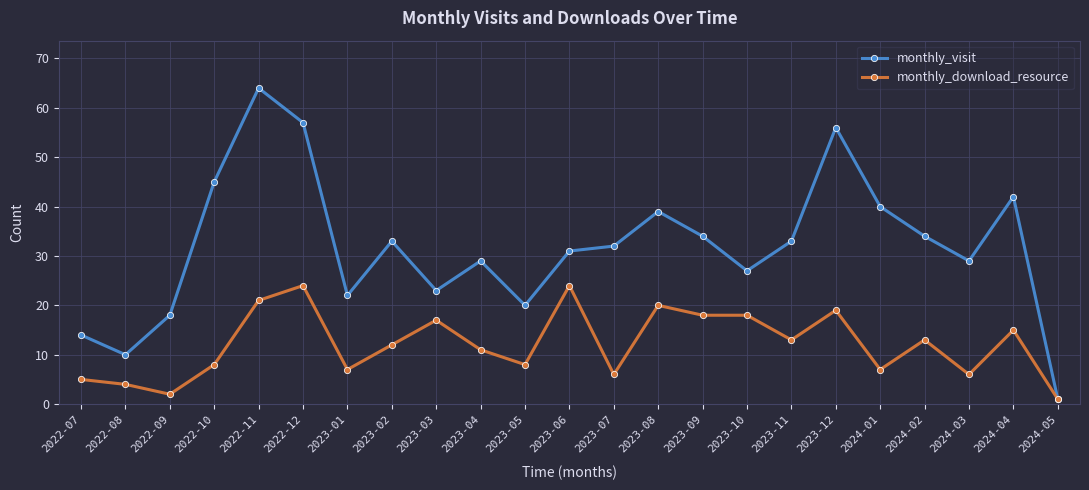

What is the highest value of the monthly_visit series?

64